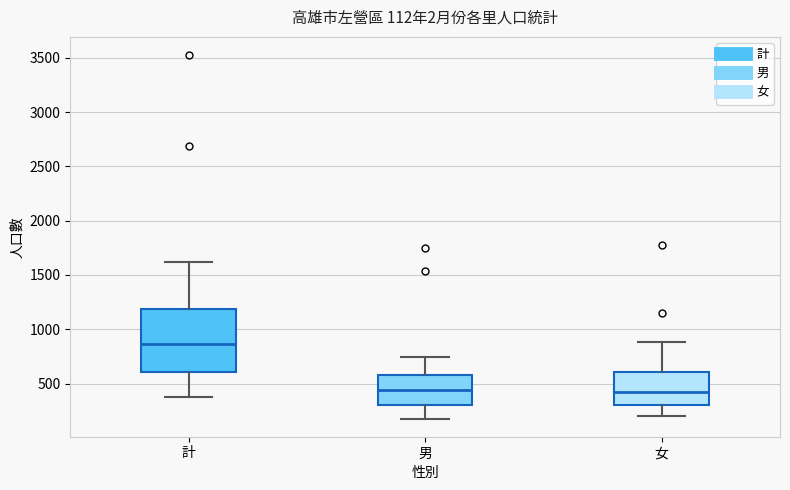

Which box has the highest median line?

計